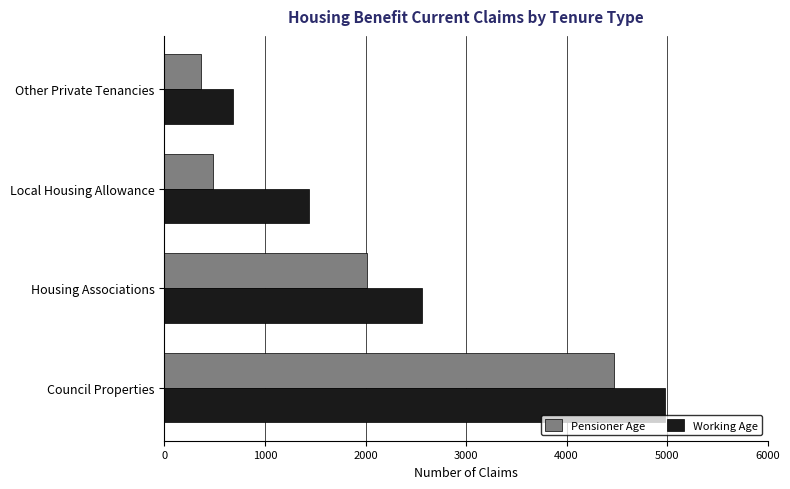

What are all the series names shown in the legend?

Pensioner Age, Working Age